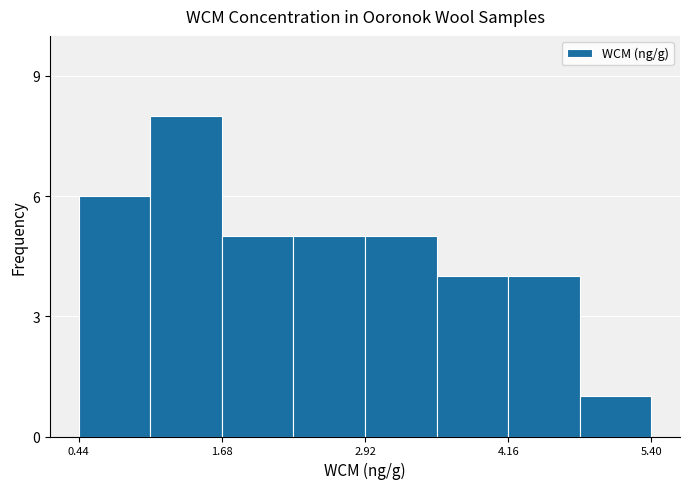

Read against the x-axis, roughly where is the centre of the tallest bar?

1.4